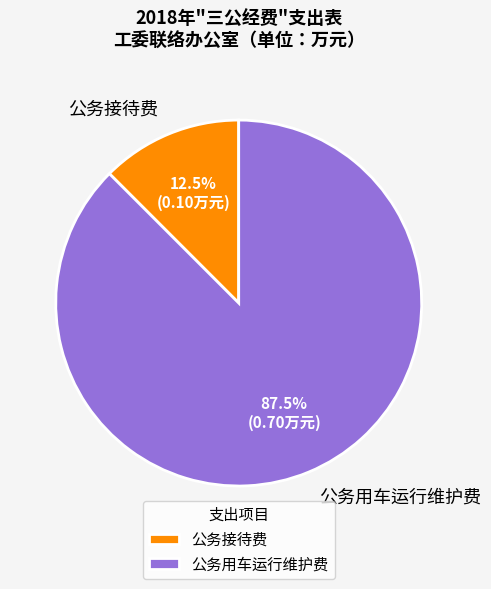

What percentage is NOT represented by 公务用车运行维护费?

12.5%